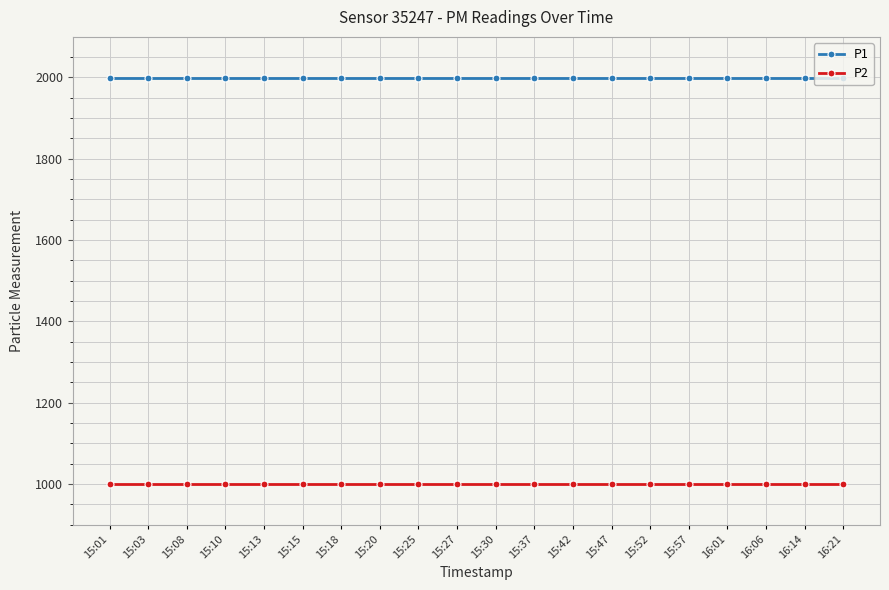

Rank the series at 15:13 from highest to lowest value.

P1, P2